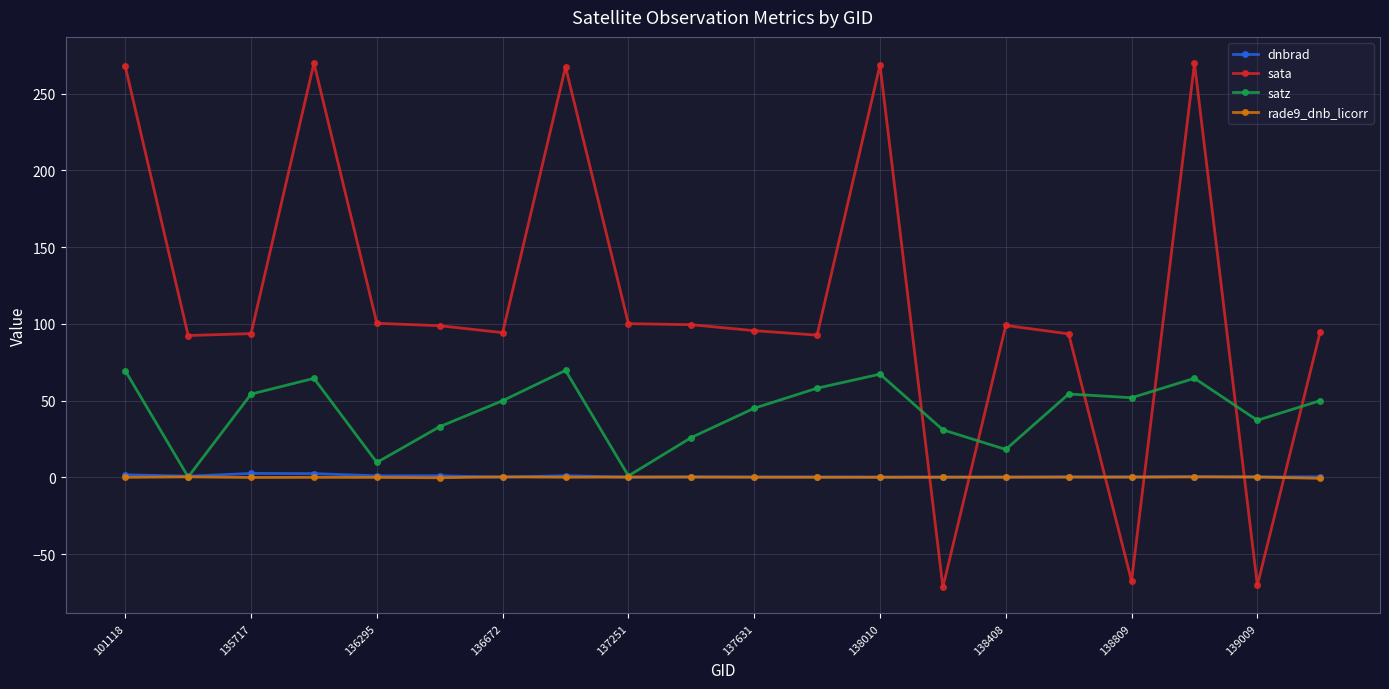

Which series has the largest total across all categories?

sata